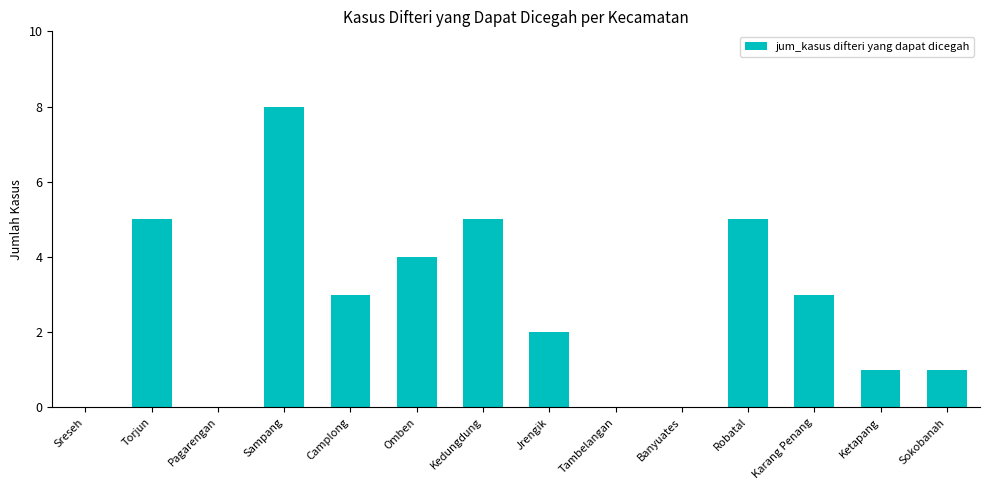

What is the sum of all values?

37